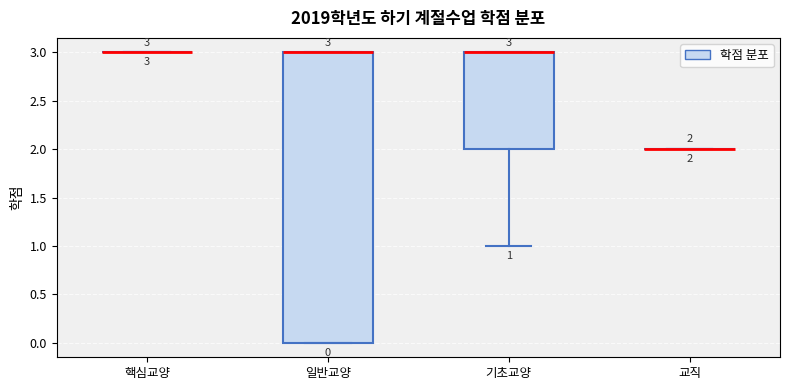

Comparing the boxes themselves (not the whiskers), which one is the tallest?

일반교양